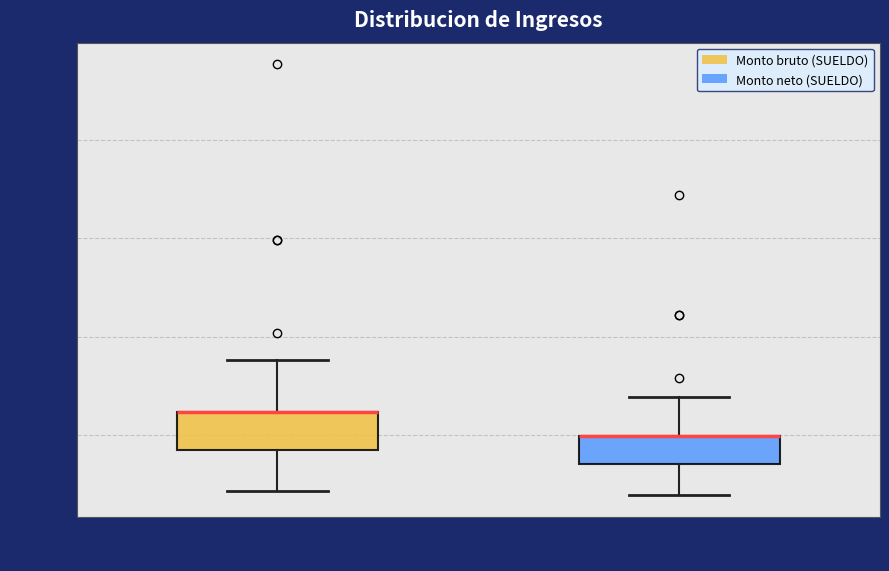

Where does the upper whisker of the box for Monto bruto (SUELDO) end on the y-axis? The values are not printed on the chart, so give them approximately, as read against the axis.

36000